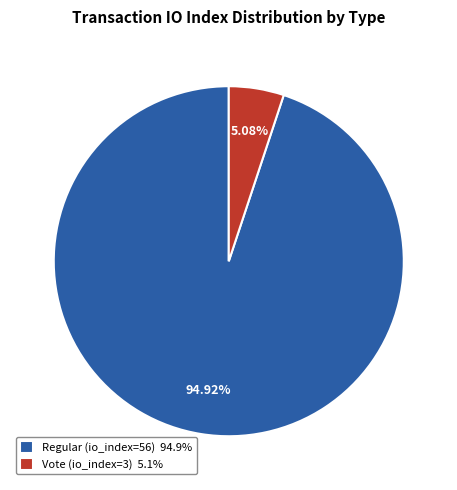

Which slice represents more than half of the pie?

Regular (io_index=56)